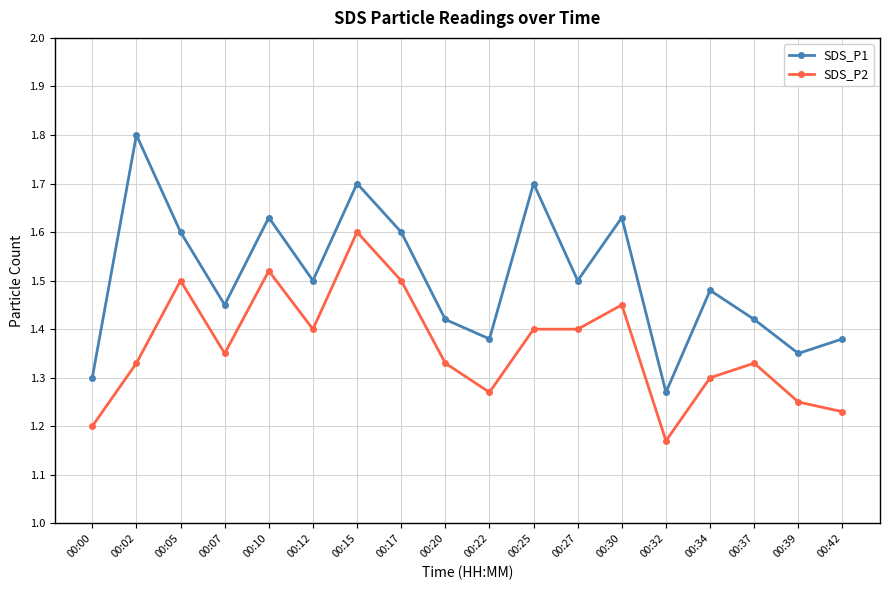

True or false: SDS_P1 and SDS_P2 intersect in this chart.

False